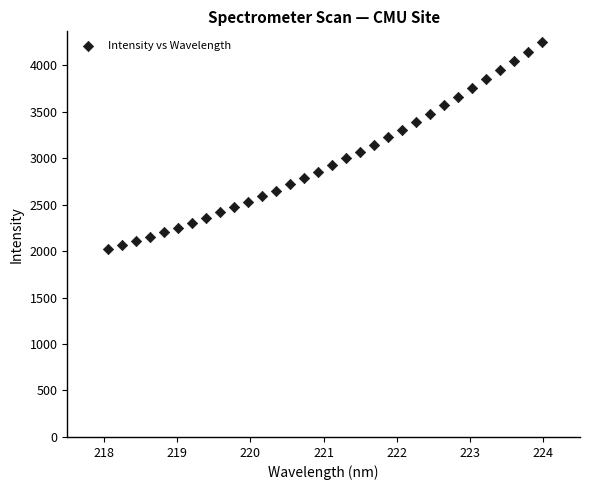

What is the range of X values (max minus min)?

5.9